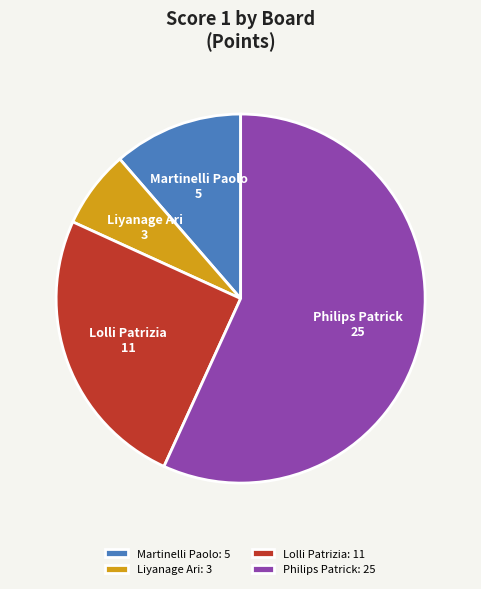

How many slices are in this pie chart?

4